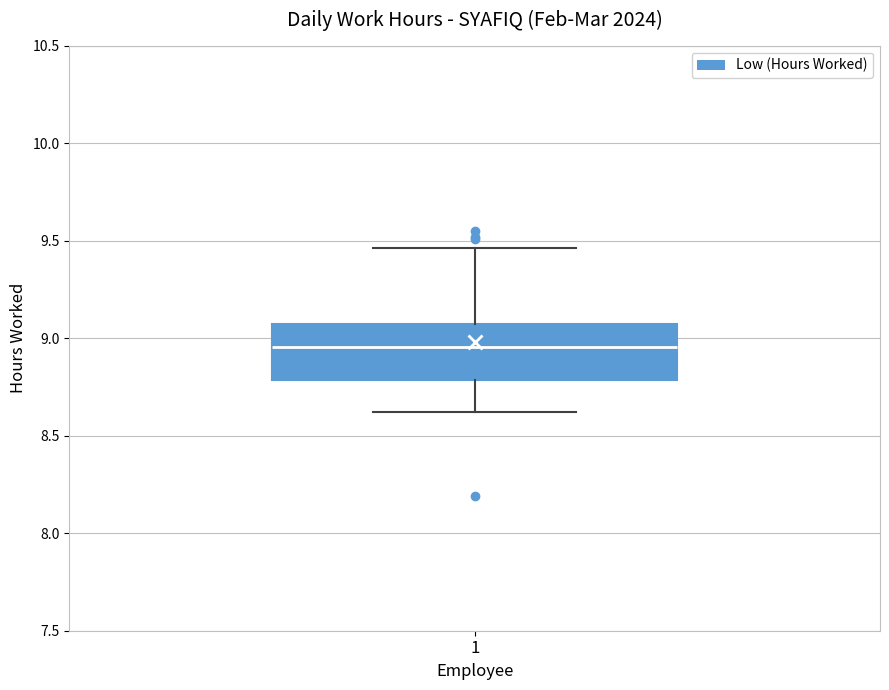

Where is the lower edge of the box at x = 1 on the y-axis? The values are not printed on the chart, so give them approximately, as read against the axis.

8.80